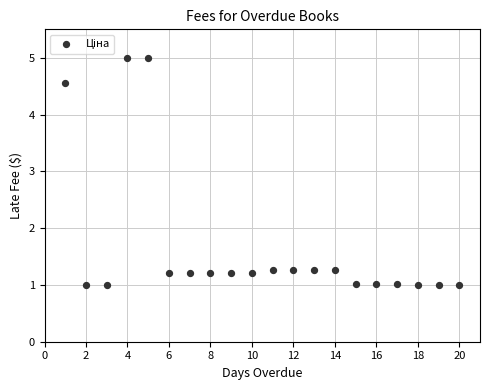

What is the range of X values (max minus min)?

19.0